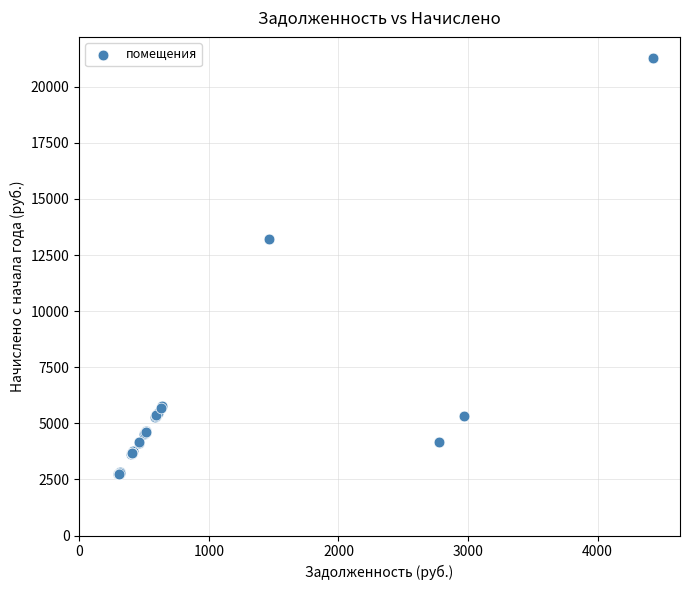

What Y value in the scatter plot is closest to 12008?

13195.4